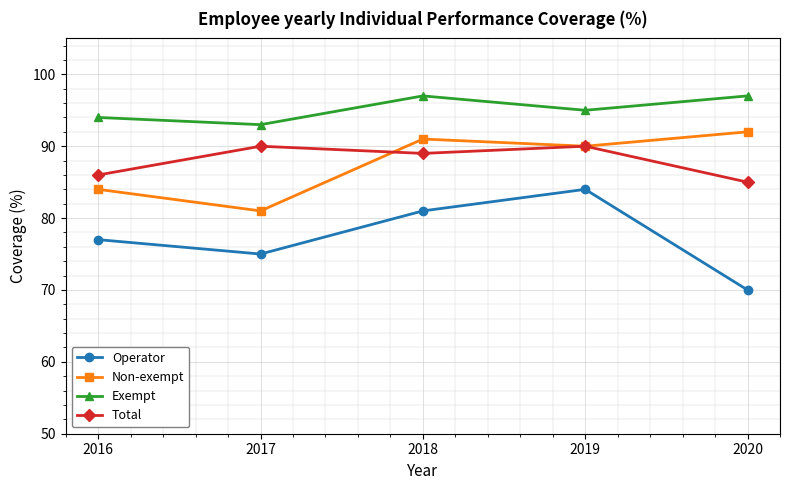

Where is the first local minimum for Non-exempt?

2017